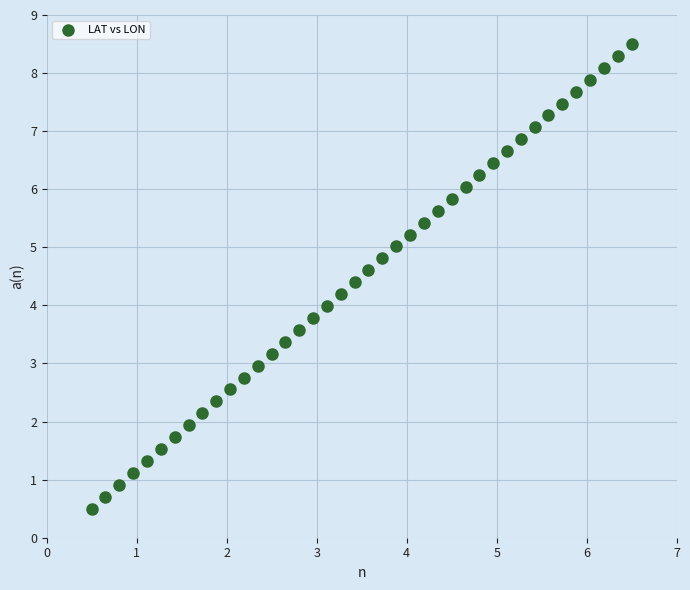

What is the range of X values (max minus min)?

6.0